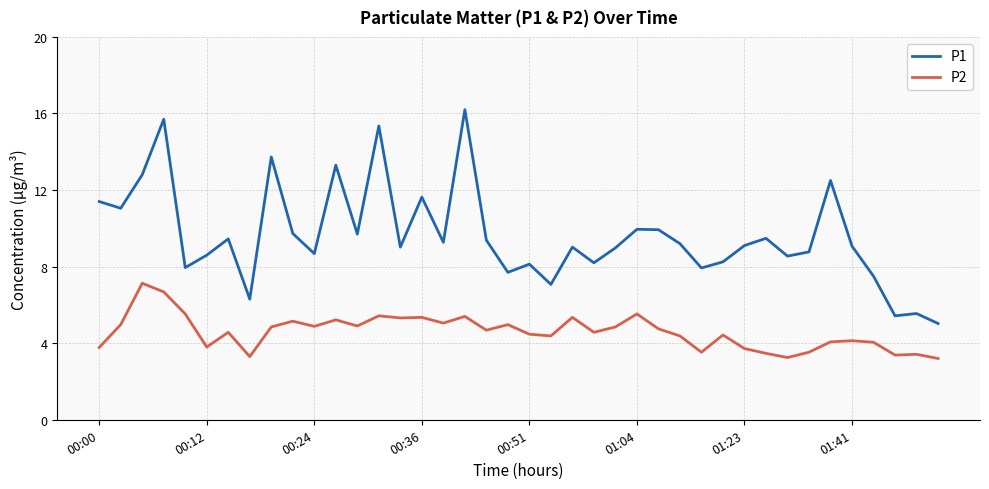

Which series has the largest total across all categories?

P1